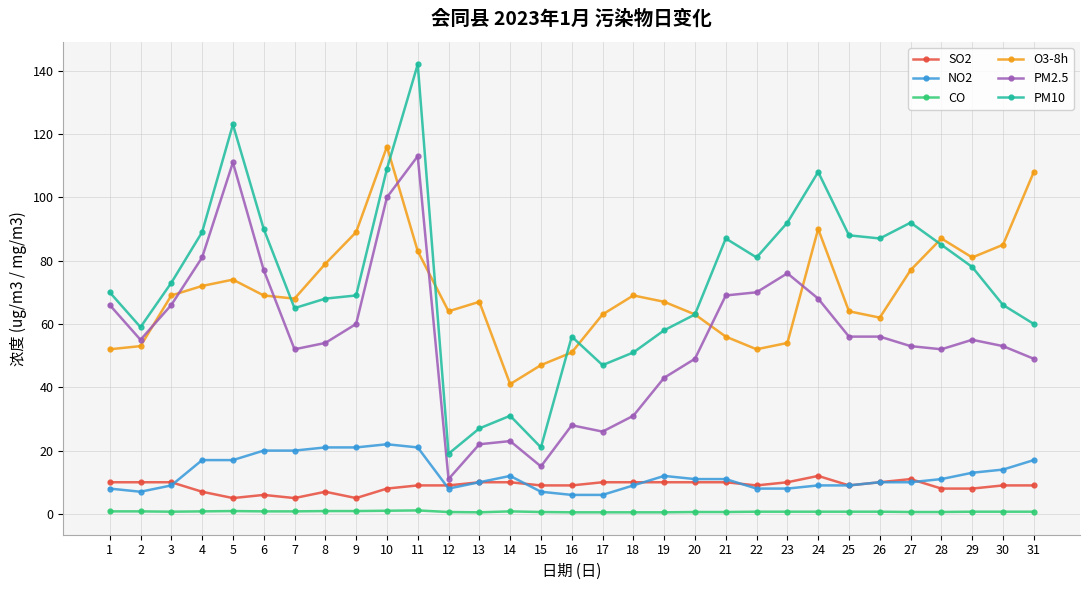

What is the total value across all series at 27?

243.6